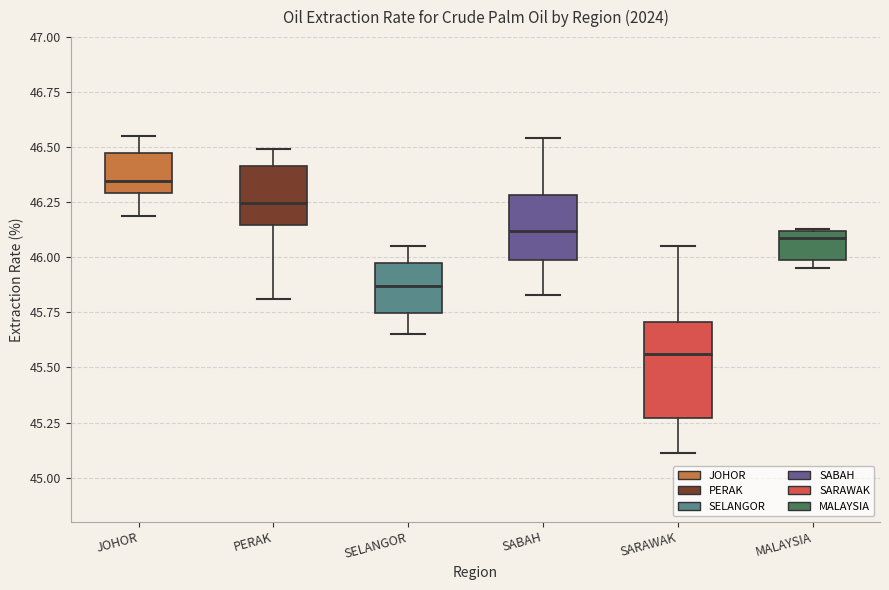

Reading left to right, transcribe this box plot: for each box, give where its median line is, the range the box spans, and where its two whiskers end, as read against the y-axis. The values are not printed on the chart, so give them approximately, as read against the axis.

JOHOR: median 46.35, box 46.30 to 46.45, whiskers 46.20 to 46.55
PERAK: median 46.25, box 46.15 to 46.40, whiskers 45.80 to 46.50
SELANGOR: median 45.85, box 45.75 to 45.95, whiskers 45.65 to 46.05
SABAH: median 46.10, box 46.00 to 46.30, whiskers 45.85 to 46.55
SARAWAK: median 45.55, box 45.25 to 45.70, whiskers 45.10 to 46.05
MALAYSIA: median 46.10 (just below the box's upper edge), box 46.00 to 46.10, whiskers 45.95 to 46.15